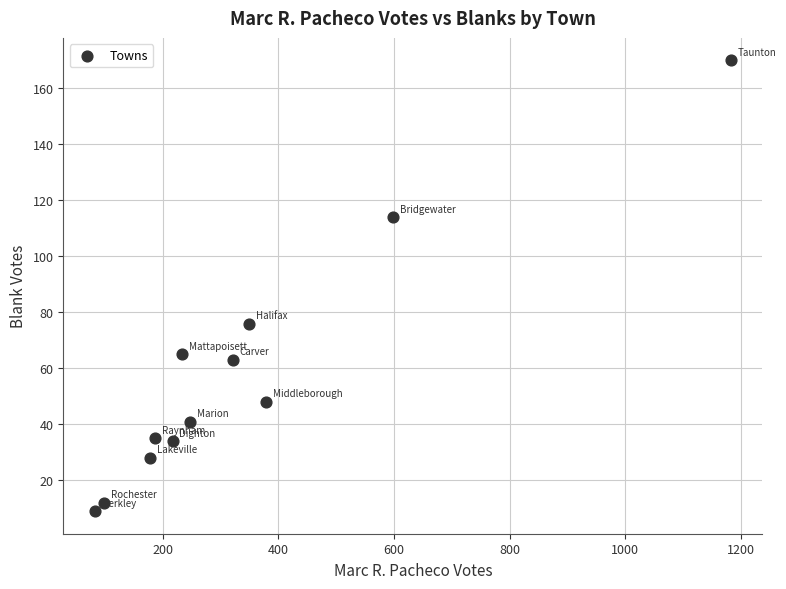

What Y value in the scatter plot is closest to 89?

76